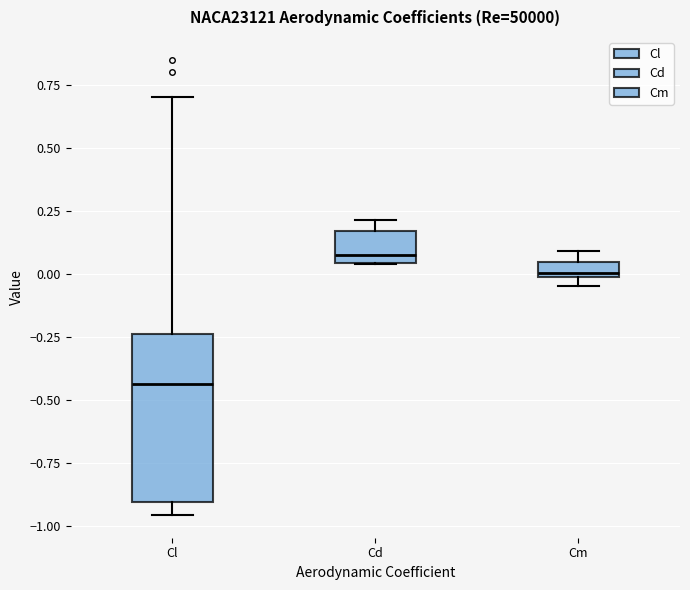

Which box's median line is the highest?

Cd